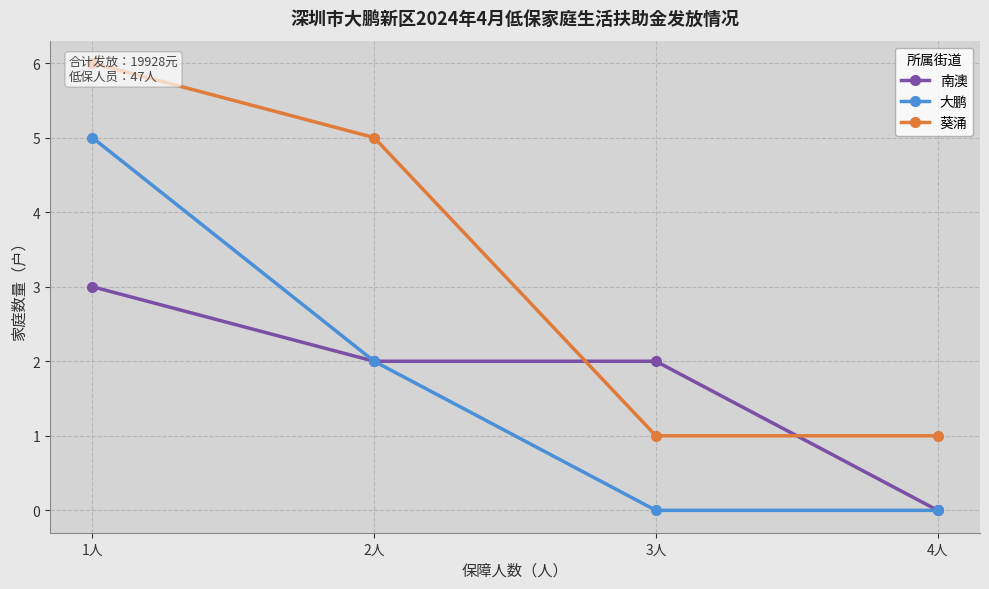

How many data points in 南澳 are above 2?

1